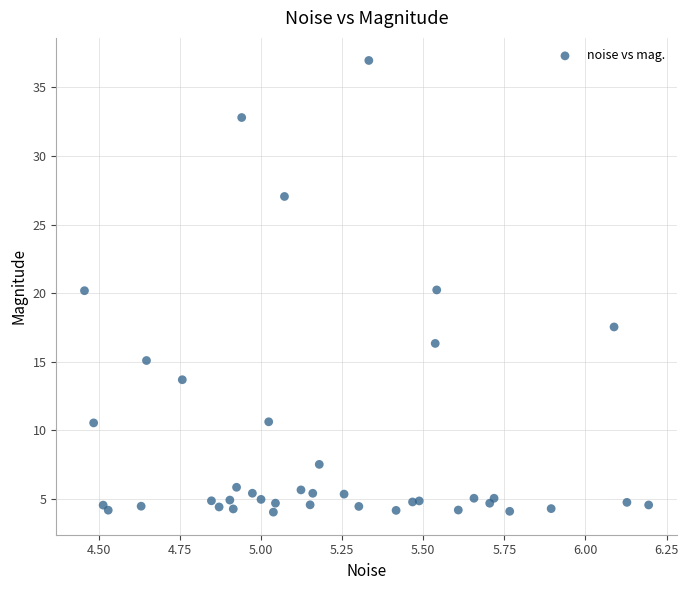

How many data points are displayed?

40